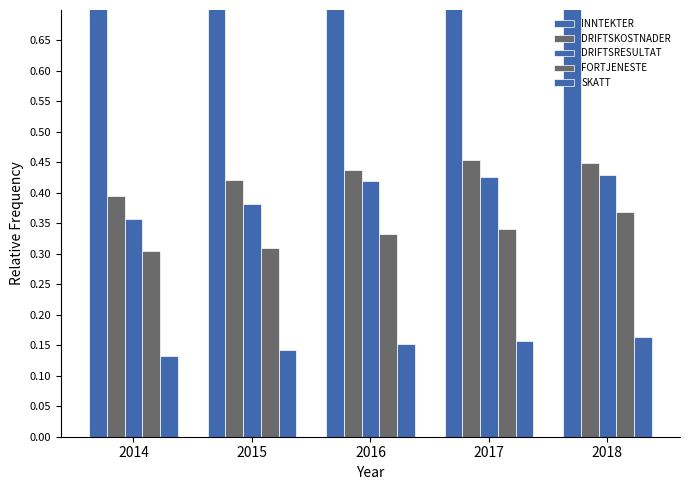

Reading left to right, list all the values displayed in this chart.

INNTEKTER: 0.7	0.8	0.8	0.9	1.0
DRIFTSKOSTNADER: 0.4	0.4	0.4	0.5	0.4
DRIFTSRESULTAT: 0.4	0.4	0.4	0.4	0.4
FORTJENESTE: 0.3	0.3	0.3	0.3	0.4
SKATT: 0.1	0.1	0.2	0.2	0.2